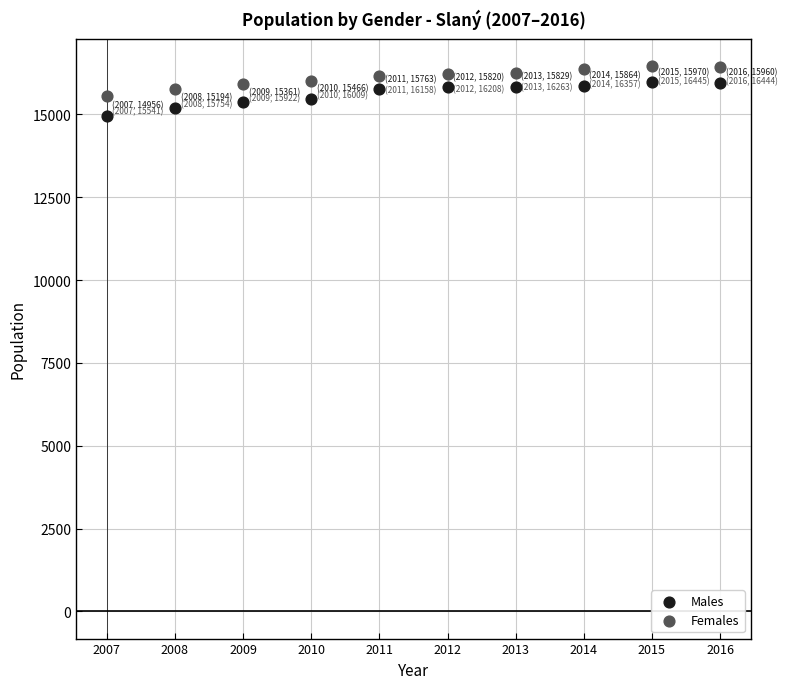

Which series has the widest spread of Y values?

Males